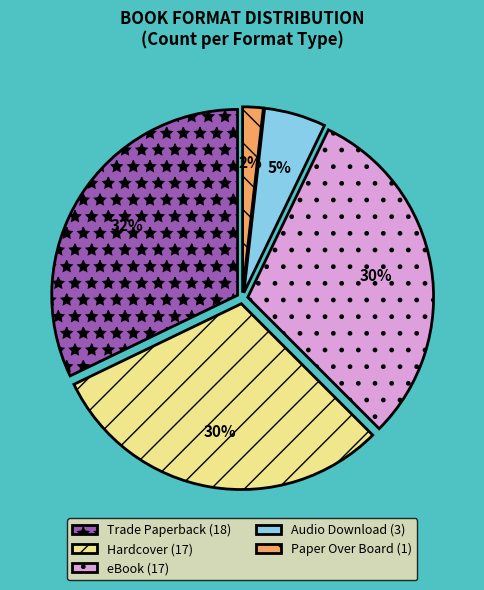

Which has a higher value, Trade Paperback (18) or Paper Over Board (1)?

Trade Paperback (18)